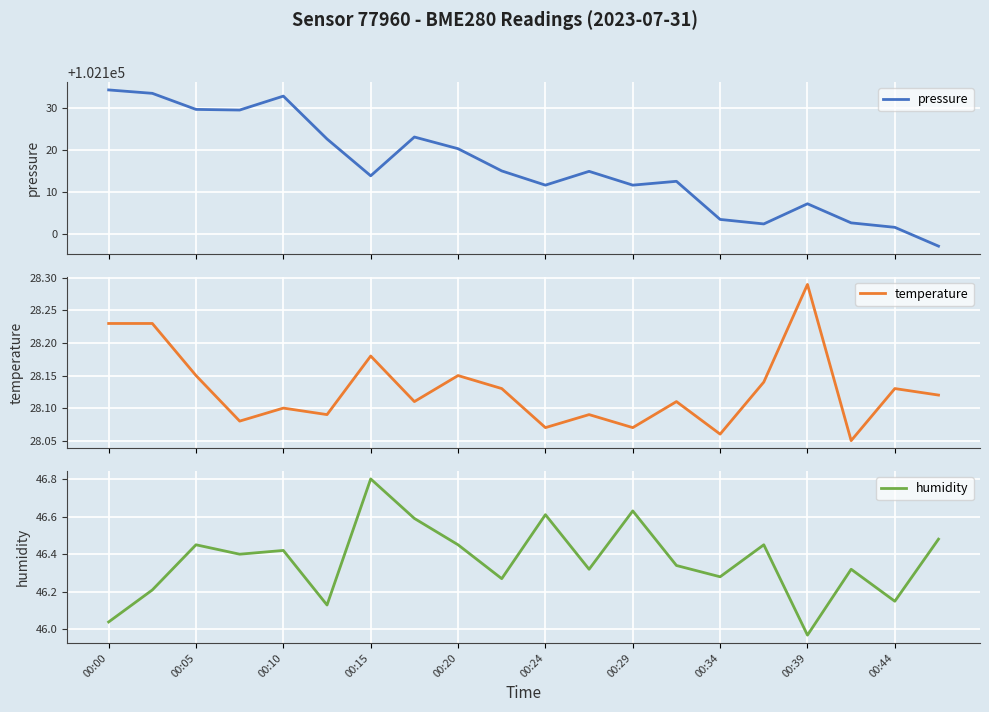

What are all the series names shown in the legend?

pressure, temperature, humidity